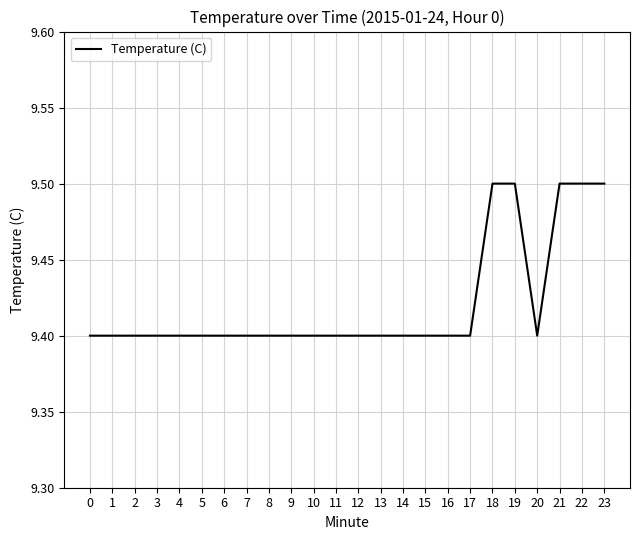

Reading right to left, transcribe all the data shown in this chart.

23=9.5	22=9.5	21=9.5	20=9.4	19=9.5	18=9.5	17=9.4	16=9.4	15=9.4	14=9.4	13=9.4	12=9.4	11=9.4	10=9.4	9=9.4	8=9.4	7=9.4	6=9.4	5=9.4	4=9.4	3=9.4	2=9.4	1=9.4	0=9.4